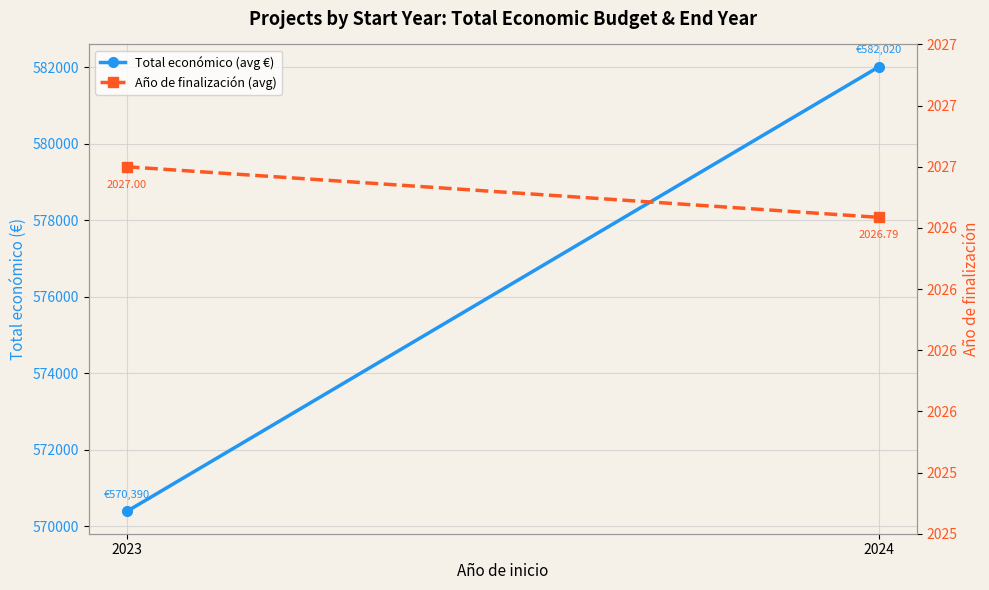

Rank the categories by Año de finalización (avg) value from highest to lowest.

2023, 2024